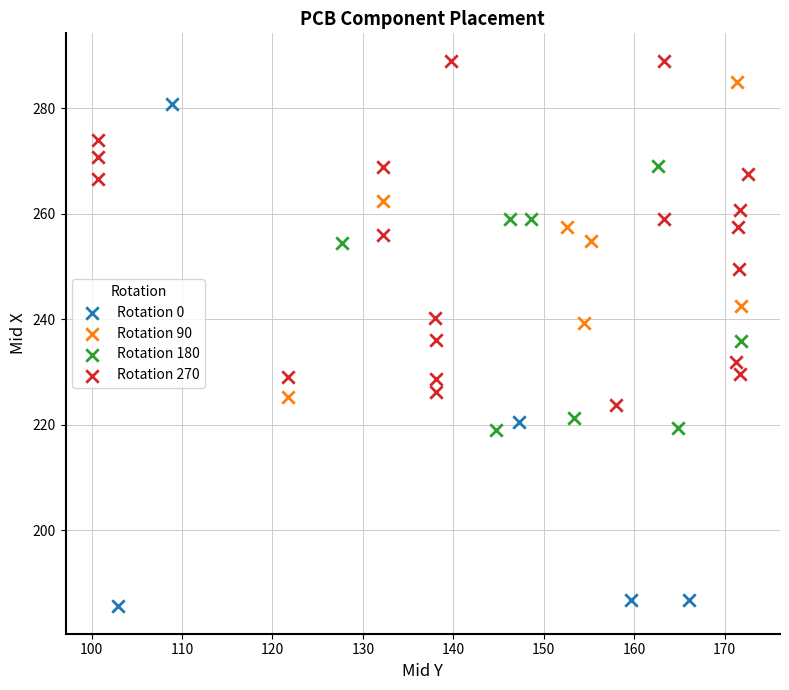

Which series contains the lowest Y value?

Rotation 0